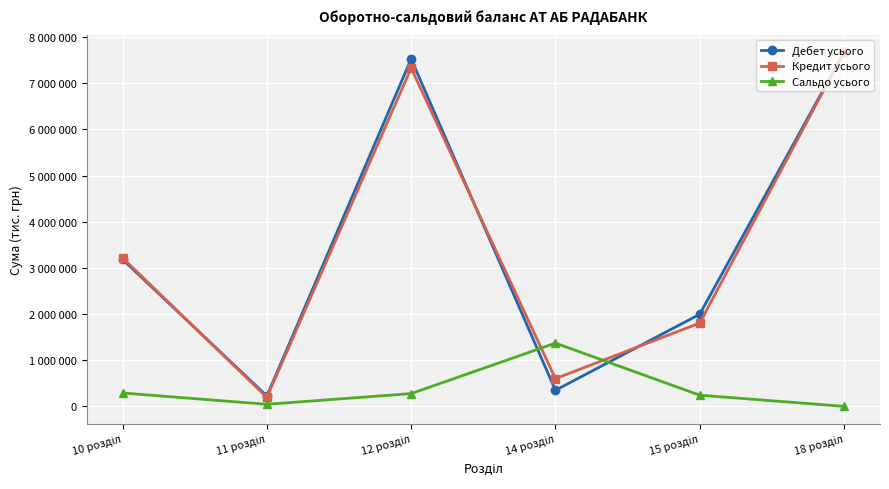

Is the value of Кредит усього at 15 розділ greater than the value of Сальдо усього at 11 розділ?

Yes